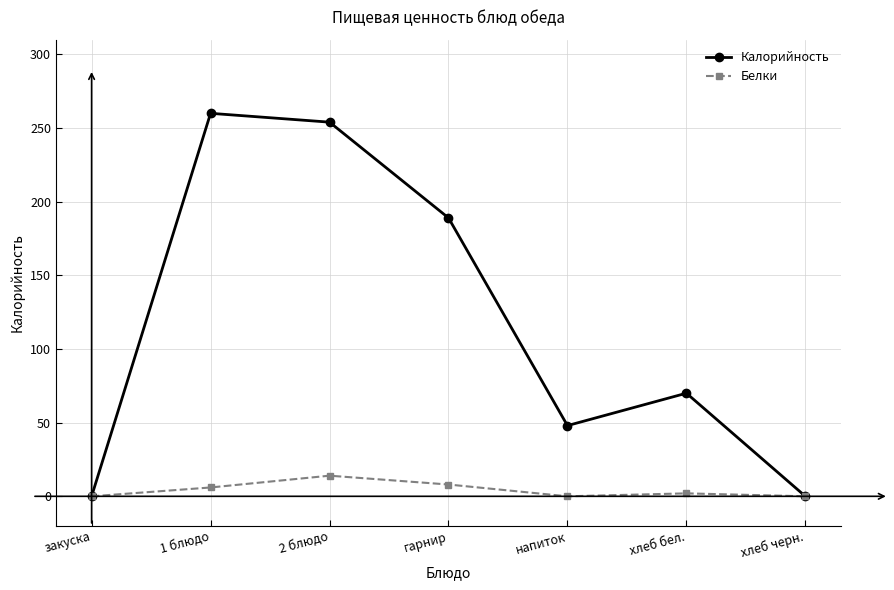

Rank the series by their average value, from highest to lowest.

Калорийность, Белки